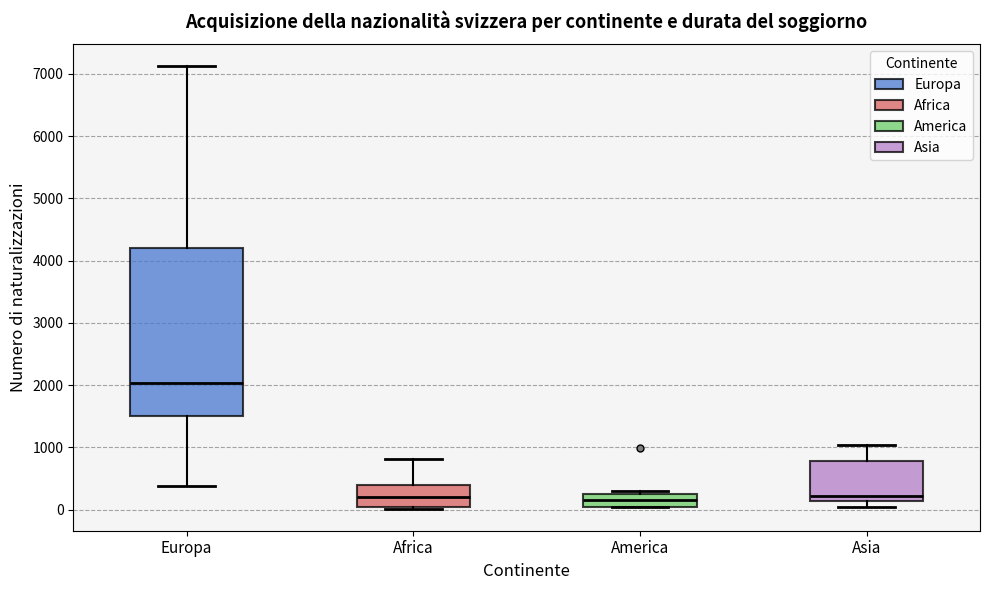

Comparing the boxes themselves (not the whiskers), which one is the tallest?

Europa